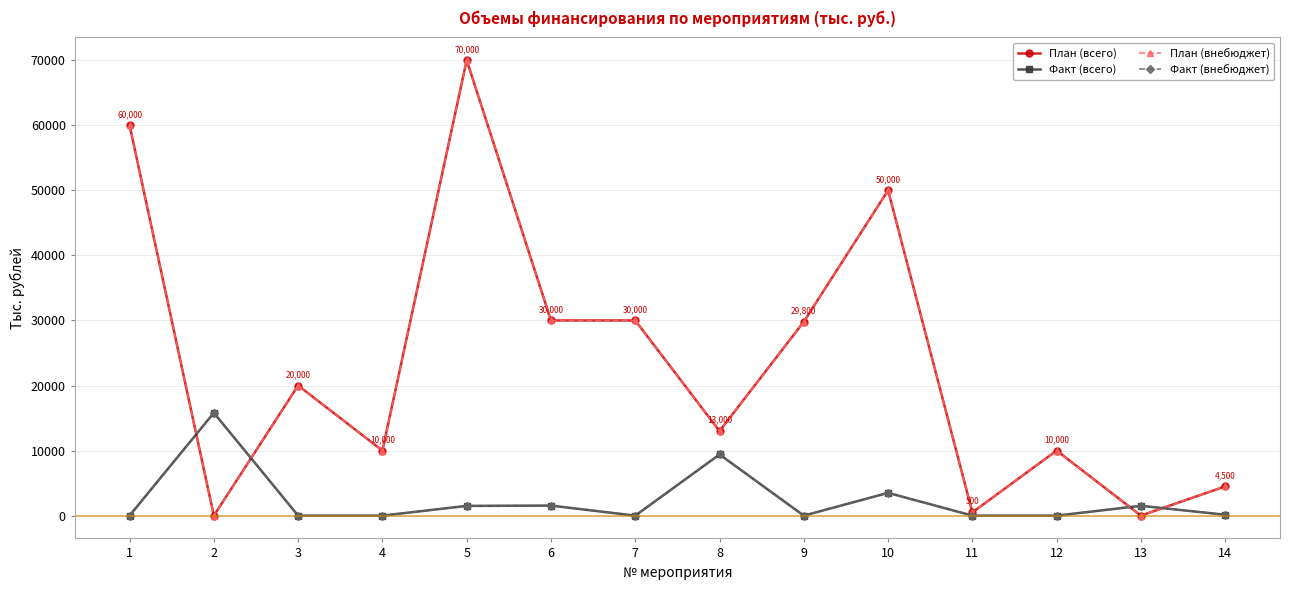

Is this an area chart (filled region under the line)?

No